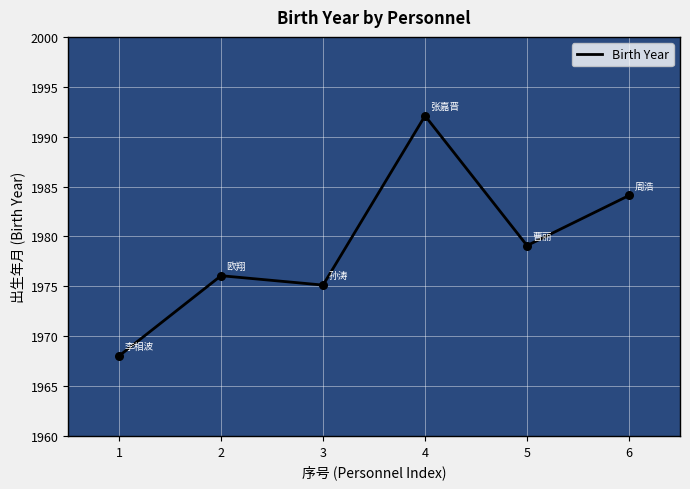

What is the change in value from 3 to 5?

+4.0